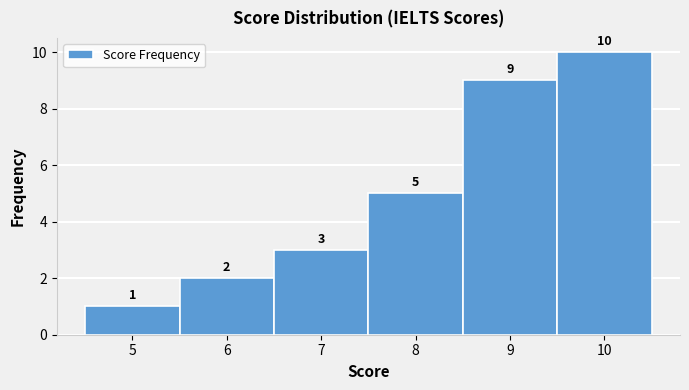

Reading left to right, list every bar in this chart as the range it spans on the x-axis followed by its height.

4.5 to 5.5: 1
5.5 to 6.5: 2
6.5 to 7.5: 3
7.5 to 8.5: 5
8.5 to 9.5: 9
9.5 to 10.5: 10